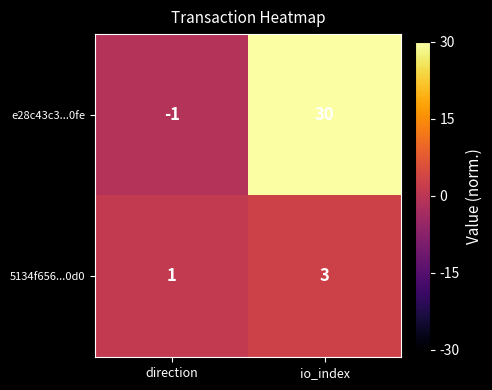

What is the sum of all 5134f656...0d0 values?

4